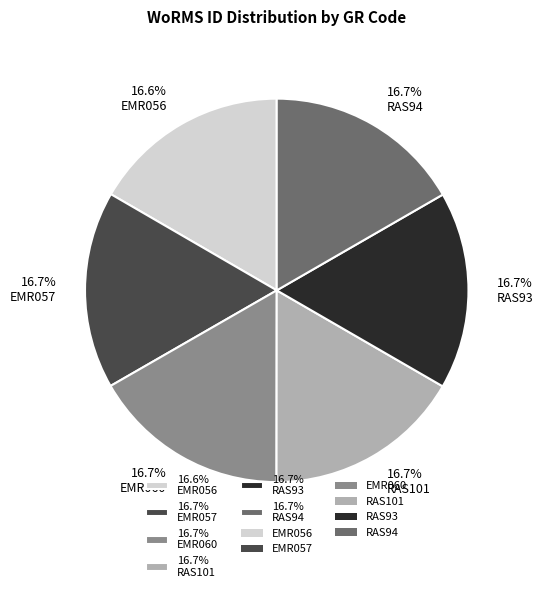

What percentage is NOT represented by 16.7% RAS93?

83.3%